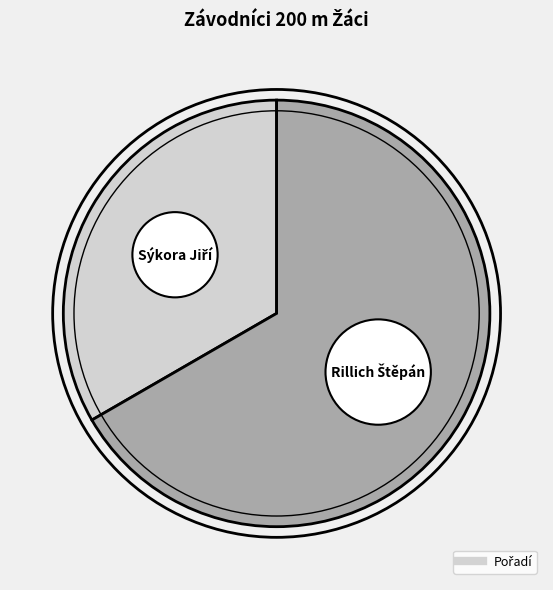

Count the number of slices in the pie.

2